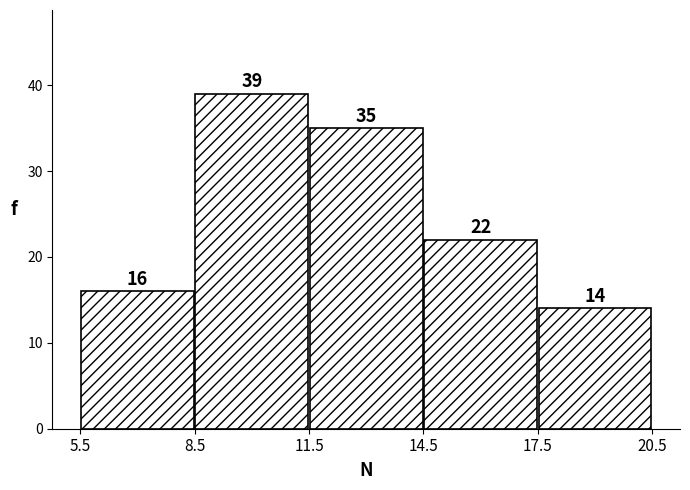

Reading right to left, extract all data points from this chart.

17.5=14	14.5=22	11.5=35	8.5=39	5.5=16